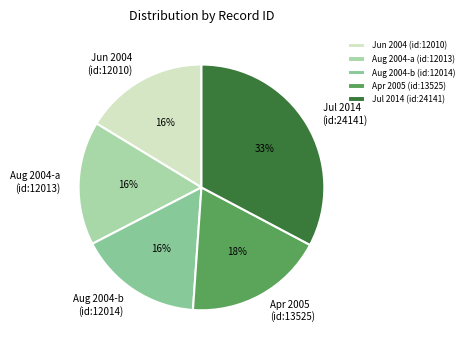

To the nearest percent, what is the average slice percentage?

20%